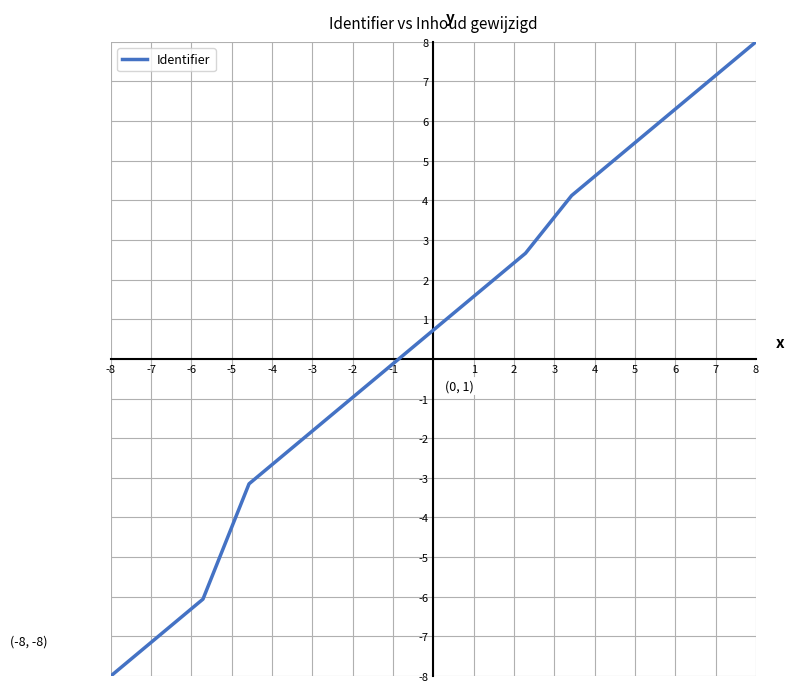

Reading left to right, list all the values displayed in this chart.

-8.0	-7.0	-6.1	-3.2	-2.2	-1.2	-0.2	0.7	1.7	2.7	4.1	5.1	6.1	7.0	8.0